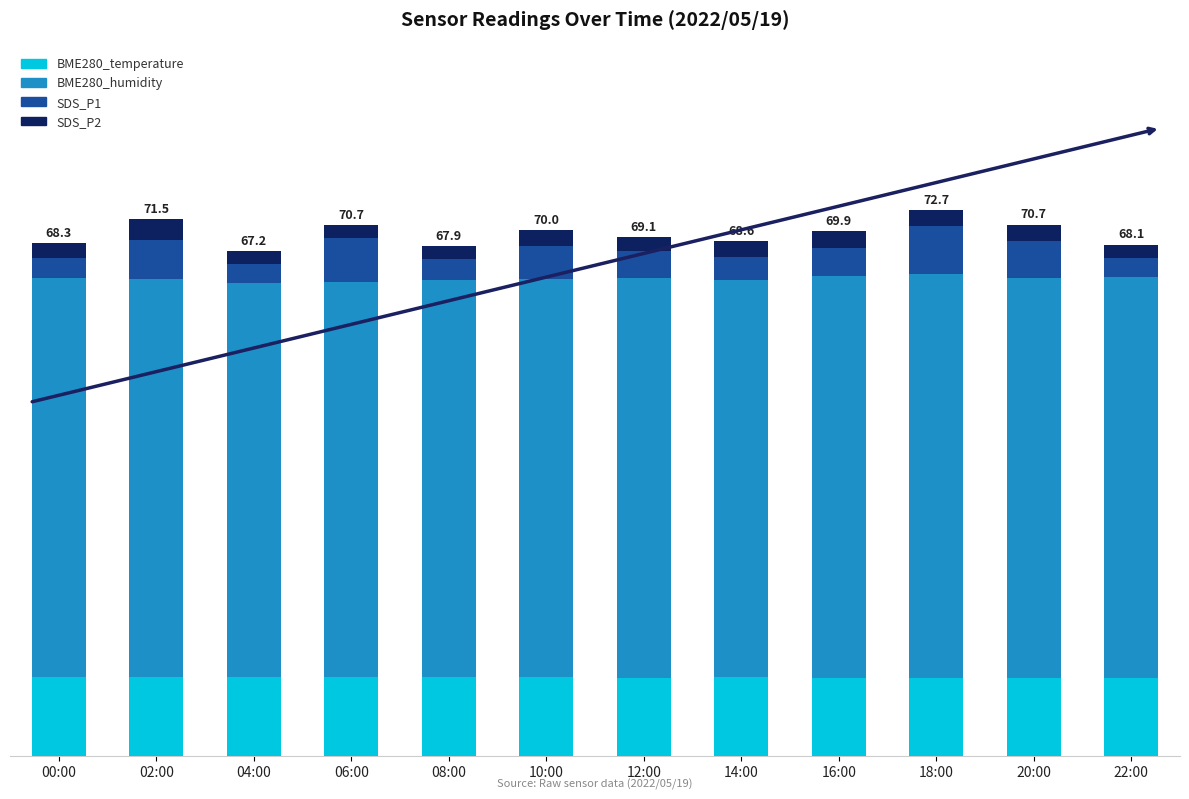

Are the bars horizontal?

No